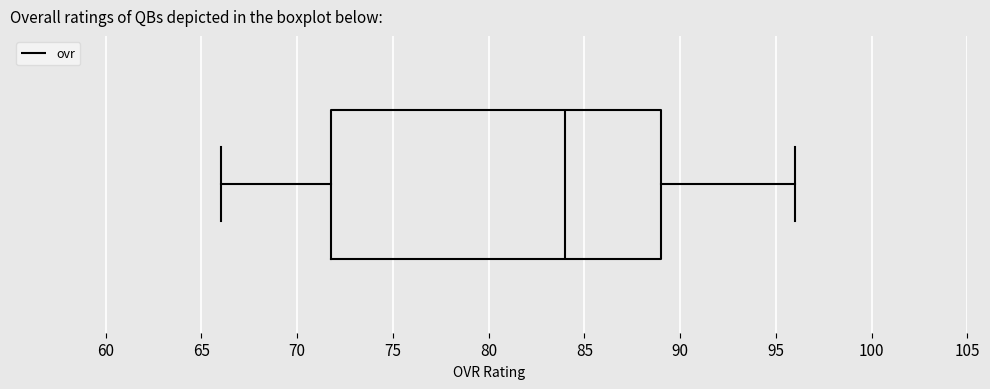

Transcribe this box plot: give where the median line is, the range the box spans, and where the two whiskers end, as read against the x-axis. The values are not printed on the chart, so give them approximately, as read against the axis.

median 84, box 72 to 89, whiskers 66 to 96